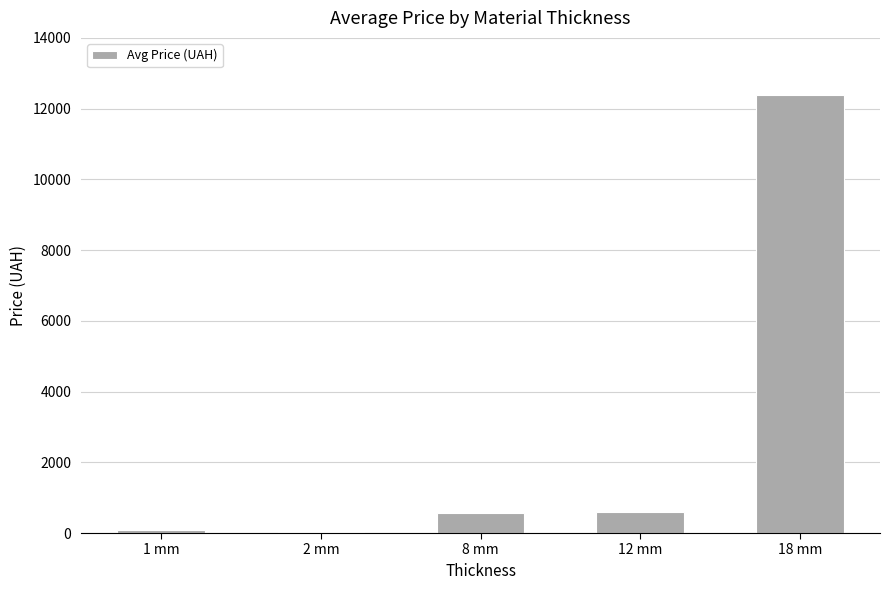

What is the difference between the values at 8 mm and 12 mm?

31.5